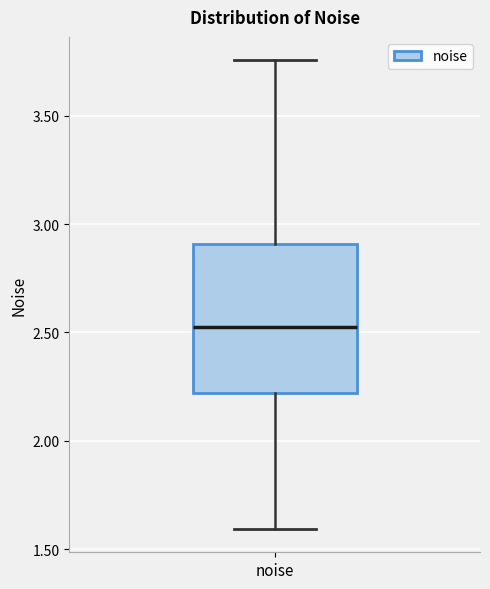

Read this box plot against the y-axis: the position of the median line, the range covered by the box, and the ends of both whiskers. The values are not printed on the chart, so give them approximately, as read against the axis.

median 2.55, box 2.20 to 2.90, whiskers 1.60 to 3.75